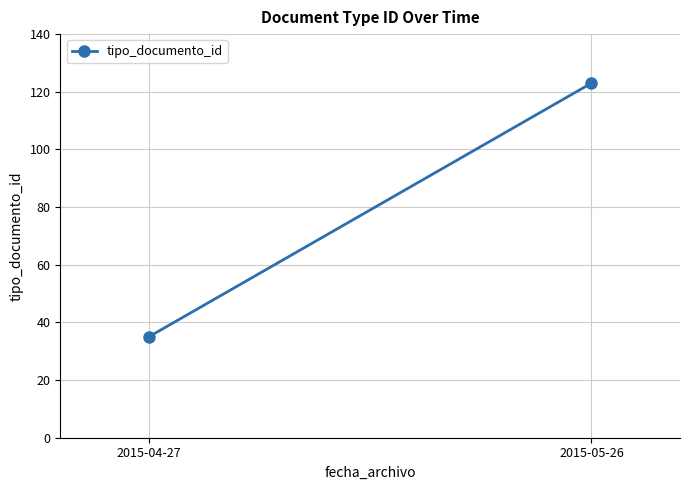

How many lines are shown in the chart?

1